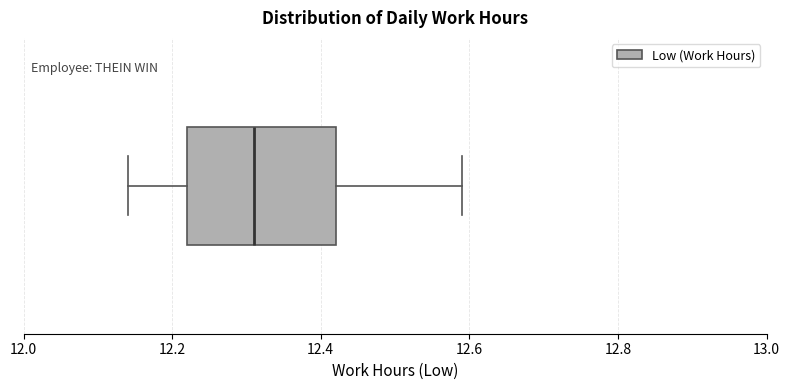

Read this box plot against the x-axis: the position of the median line, the range covered by the box, and the ends of both whiskers. The values are not printed on the chart, so give them approximately, as read against the axis.

median 12.32, box 12.22 to 12.42, whiskers 12.14 to 12.60